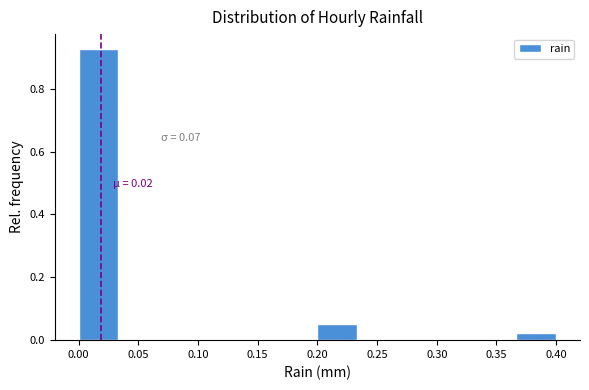

Which range on the x-axis has the tallest bar?

0.000 to 0.035